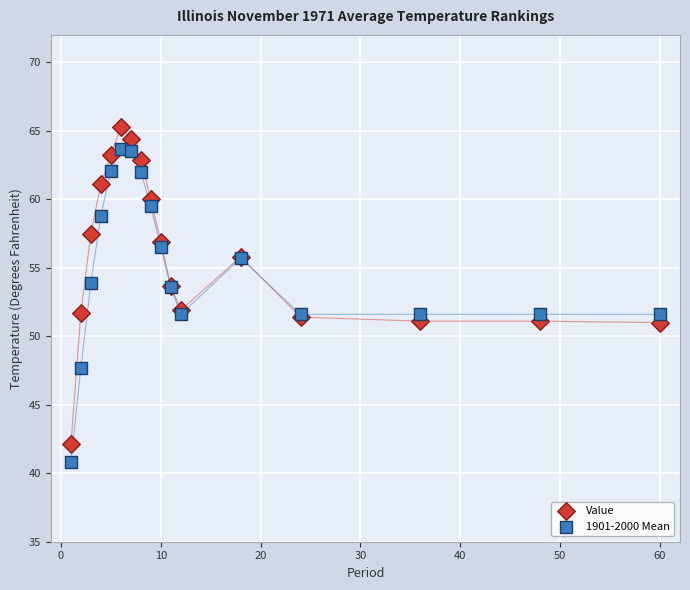

What is the X range (max minus min) for the scatter plot?

59.0